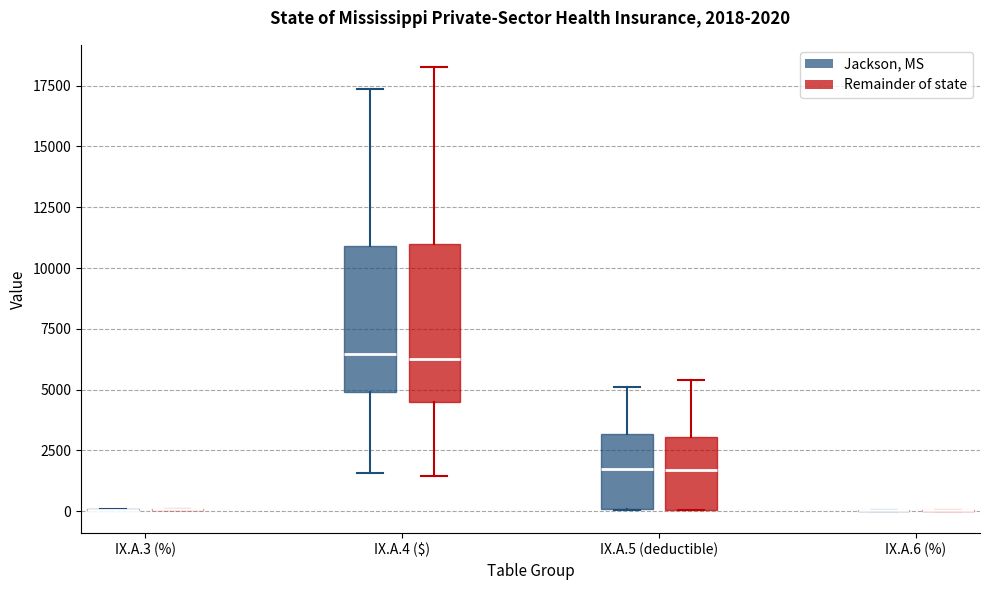

Comparing the boxes themselves (not the whiskers), which one is the tallest?

IX.A.4 ($) (Remainder of state)